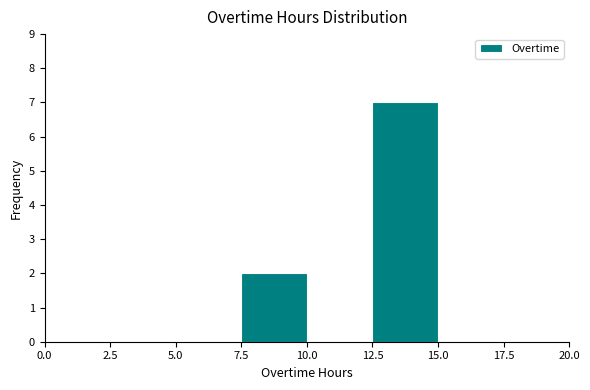

Reading left to right, list every bar in this chart as the range it spans on the x-axis followed by its height. The values are not printed on the chart, so give them approximately, as read against the axis.

0.0 to 2.5: 0
2.5 to 5.0: 0
5.0 to 7.5: 0
7.5 to 10.0: 2
10.0 to 12.5: 0
12.5 to 15.0: 7
15.0 to 17.5: 0